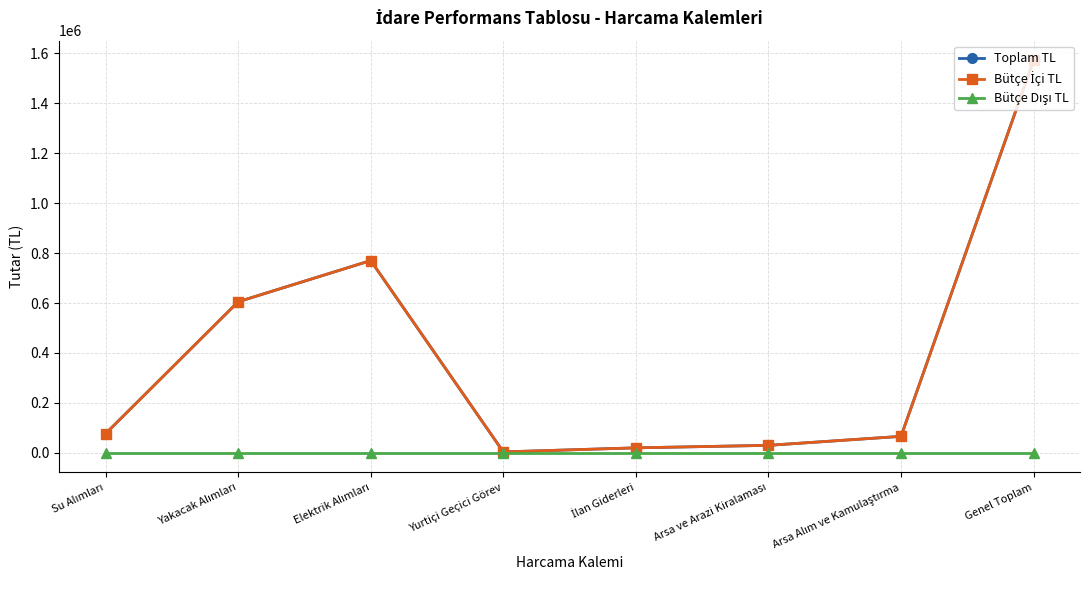

Is this an area chart (filled region under the line)?

No